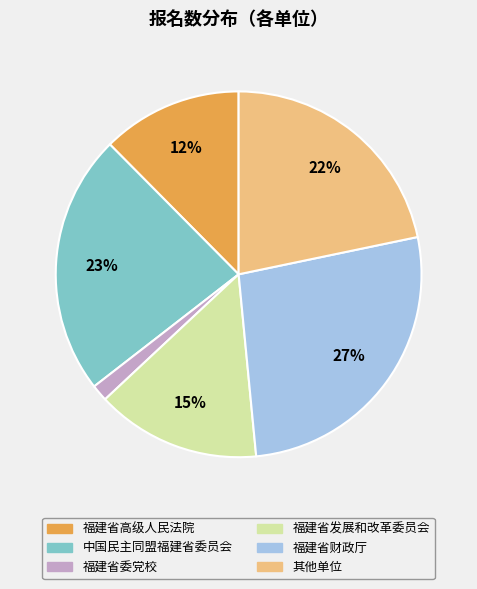

To the nearest percent, what is the average slice percentage?

17%